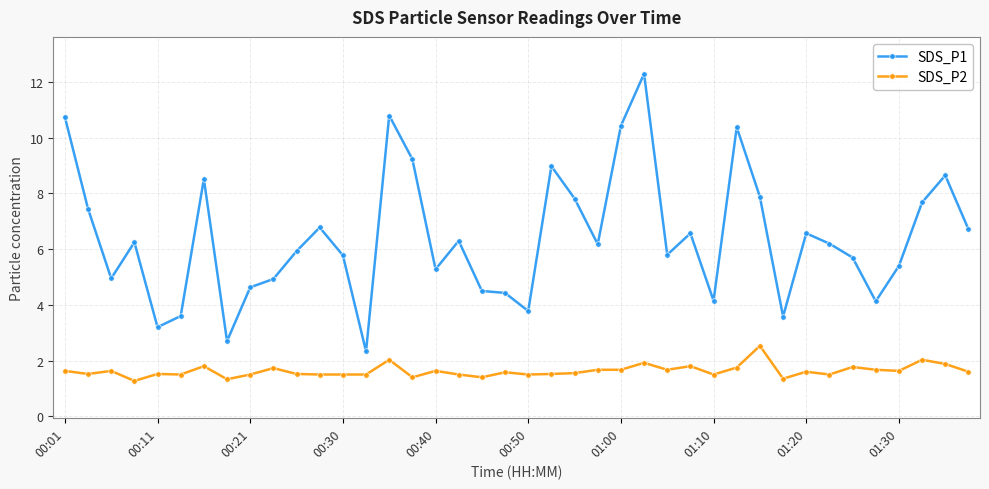

True or false: SDS_P2 has more than 1 points higher than both neighbors.

True